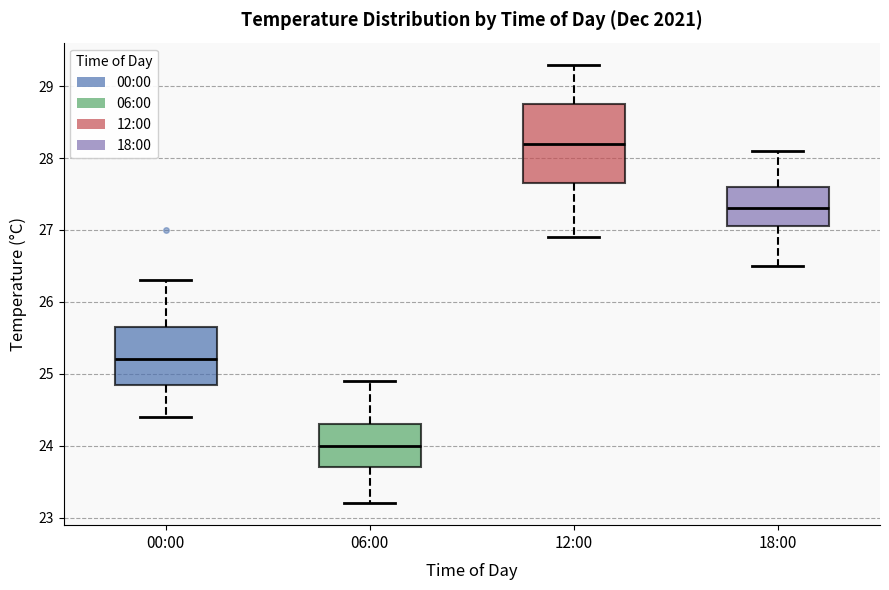

Reading left to right, read every box against the y-axis: the position of its median line, the range the box covers, and the ends of its whiskers. The values are not printed on the chart, so give them approximately, as read against the axis.

00:00: median 25.2, box 24.9 to 25.7, whiskers 24.4 to 26.3
06:00: median 24.0, box 23.7 to 24.3, whiskers 23.2 to 24.9
12:00: median 28.2, box 27.7 to 28.8, whiskers 26.9 to 29.3
18:00: median 27.3, box 27.1 to 27.6, whiskers 26.5 to 28.1